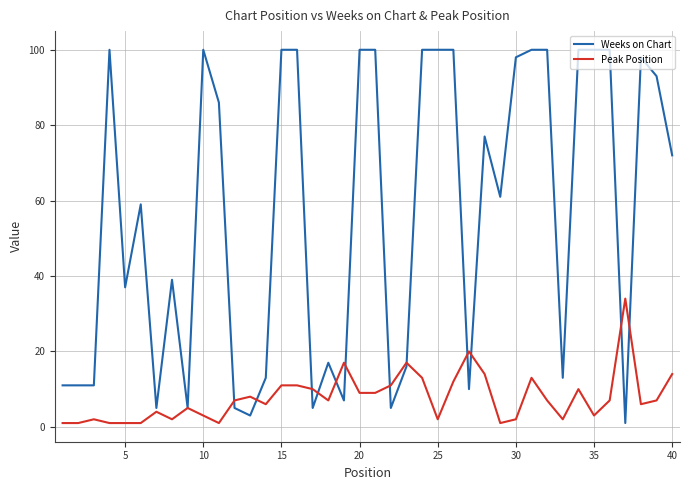

List the series in order of their overall mean, lowest first.

Peak Position, Weeks on Chart